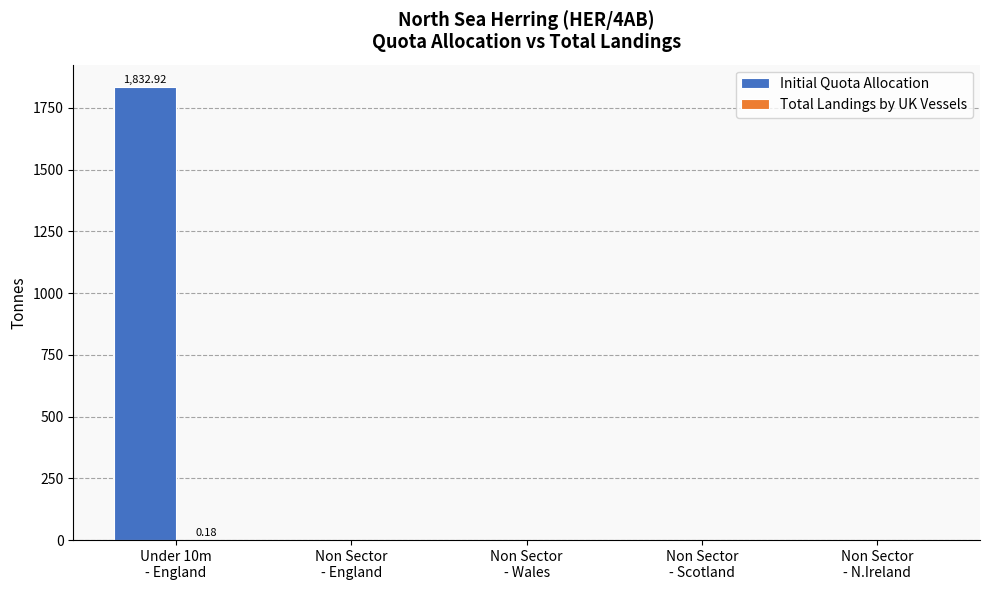

Which series has the largest total across all categories?

Initial Quota Allocation